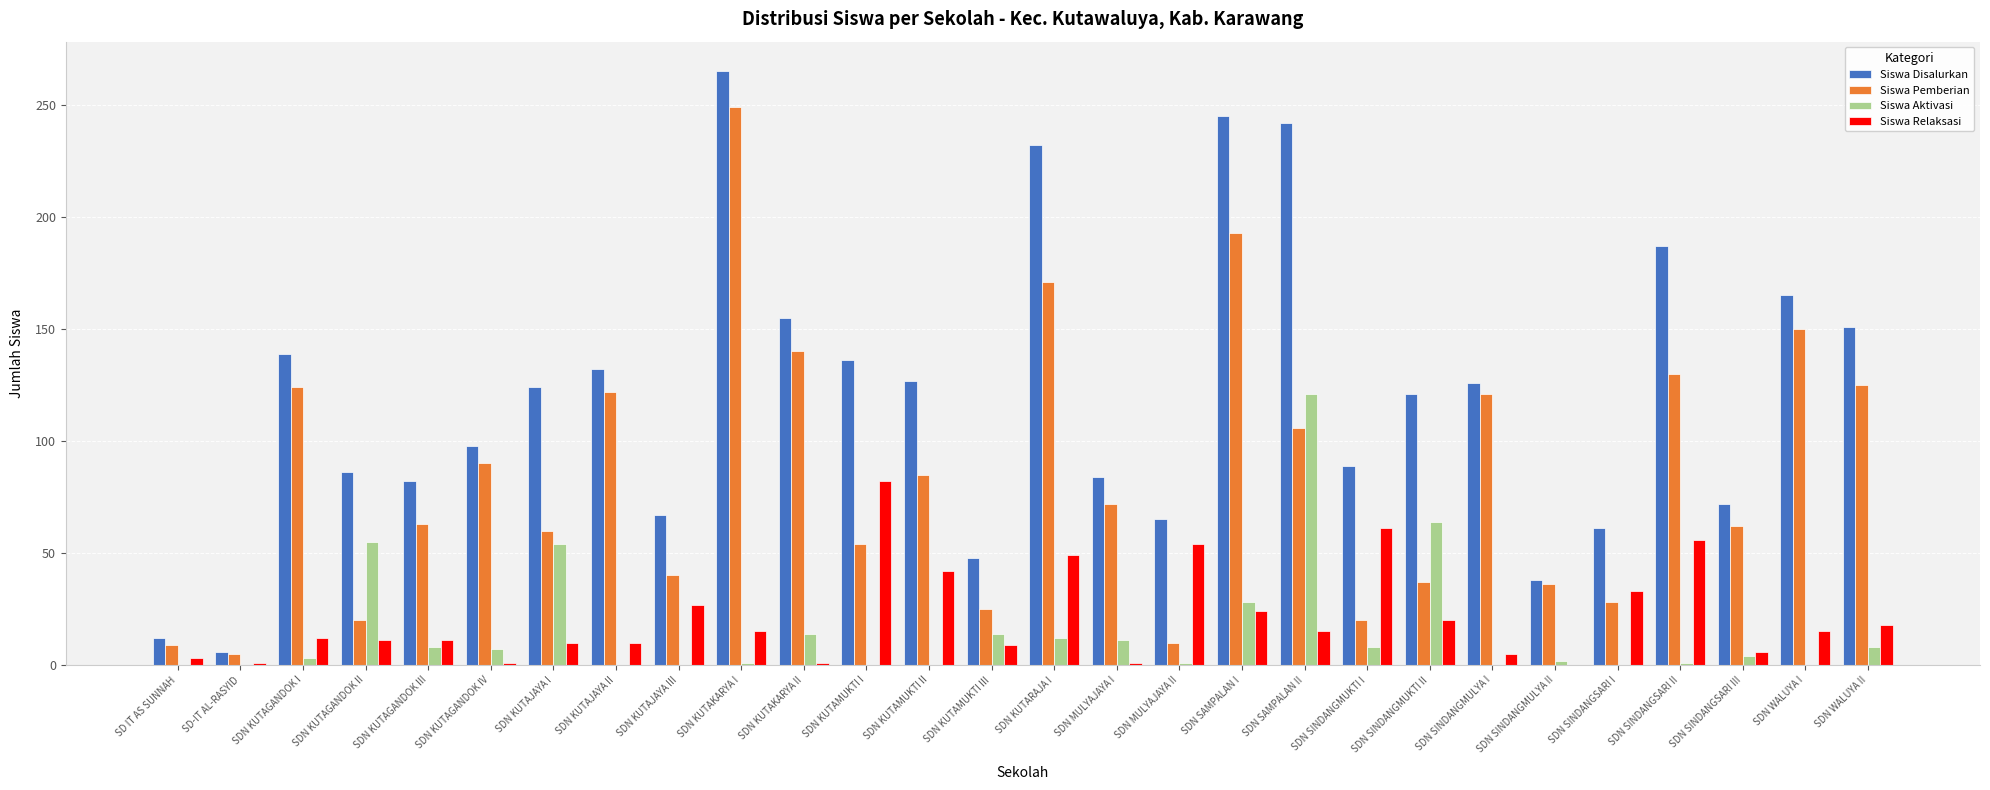

Which category has the highest value in the Siswa Relaksasi series?

SDN KUTAMUKTI I